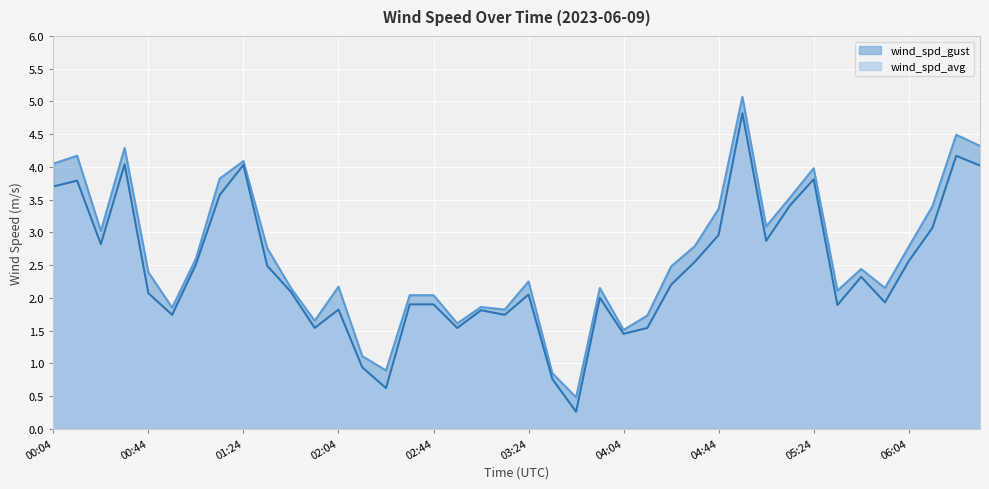

True or false: wind_spd_gust has a value of 0.8 at 03:44.

False